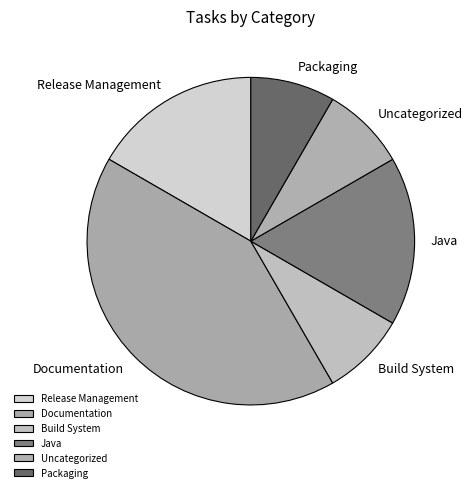

What is the largest slice in the pie chart?

Documentation